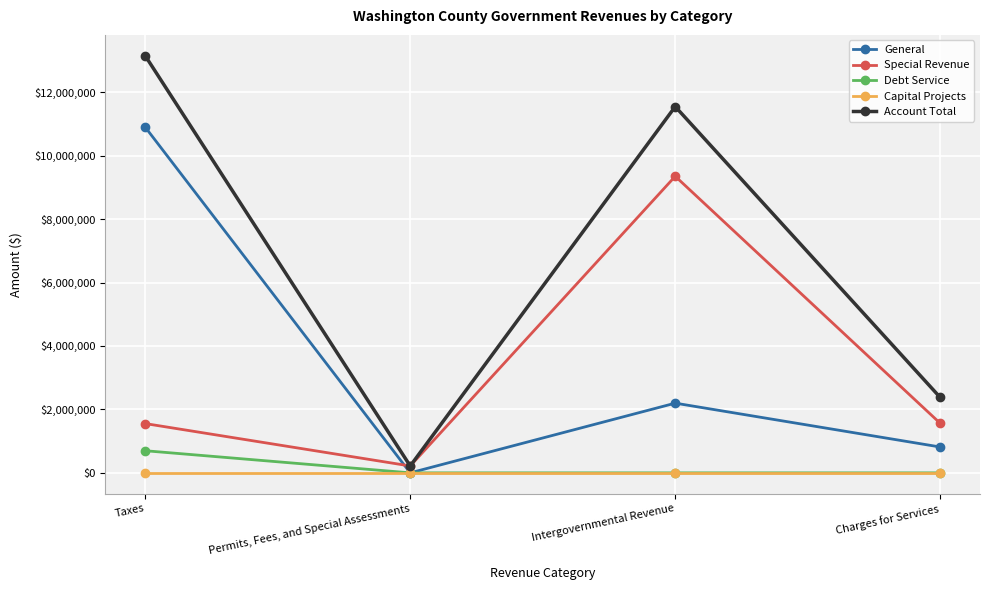

In Special Revenue, how many points are lower than both neighbors (excluding endpoints)?

1